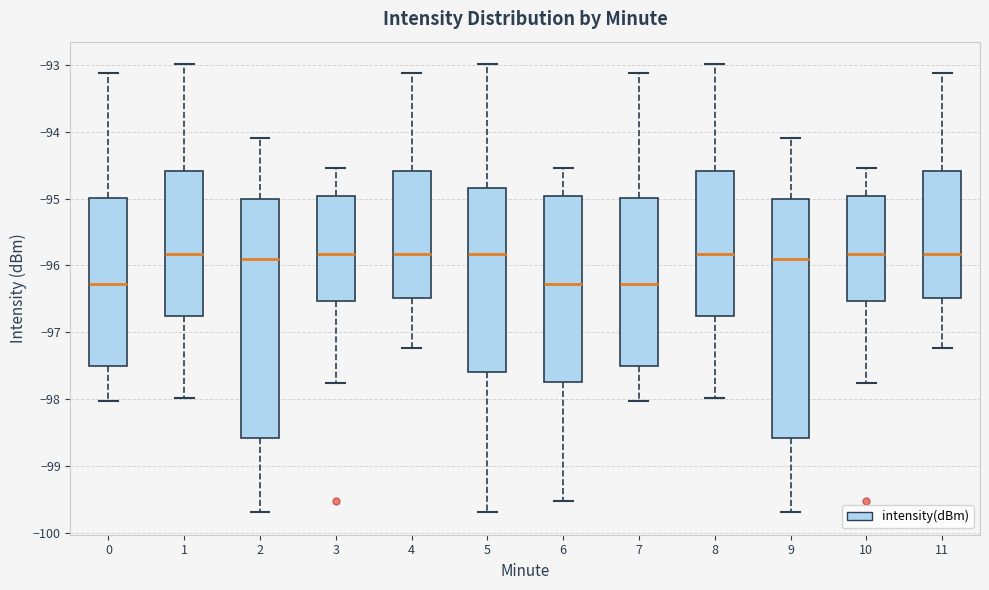

Where does the lower whisker of the box at x = 9 end on the y-axis? The values are not printed on the chart, so give them approximately, as read against the axis.

-99.7